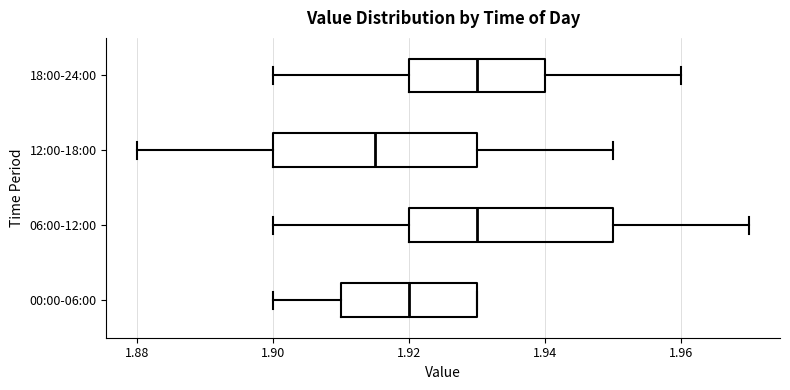

Reading bottom to top, read every box against the x-axis: the position of its median line, the range the box covers, and the ends of its whiskers. The values are not printed on the chart, so give them approximately, as read against the axis.

00:00-06:00: median 1.920, box 1.910 to 1.930, whiskers 1.900 to 1.930
06:00-12:00: median 1.930, box 1.920 to 1.950, whiskers 1.900 to 1.970
12:00-18:00: median 1.916, box 1.900 to 1.930, whiskers 1.880 to 1.950
18:00-24:00: median 1.930, box 1.920 to 1.940, whiskers 1.900 to 1.960